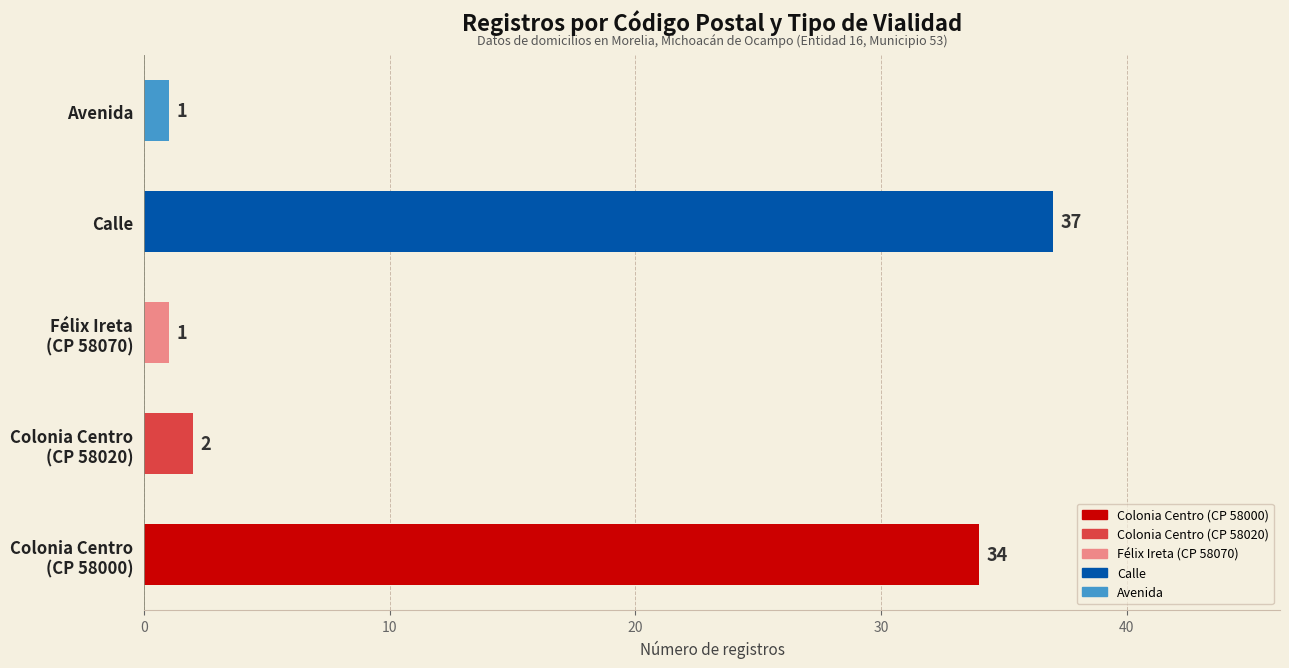

How many bars are there in total?

5